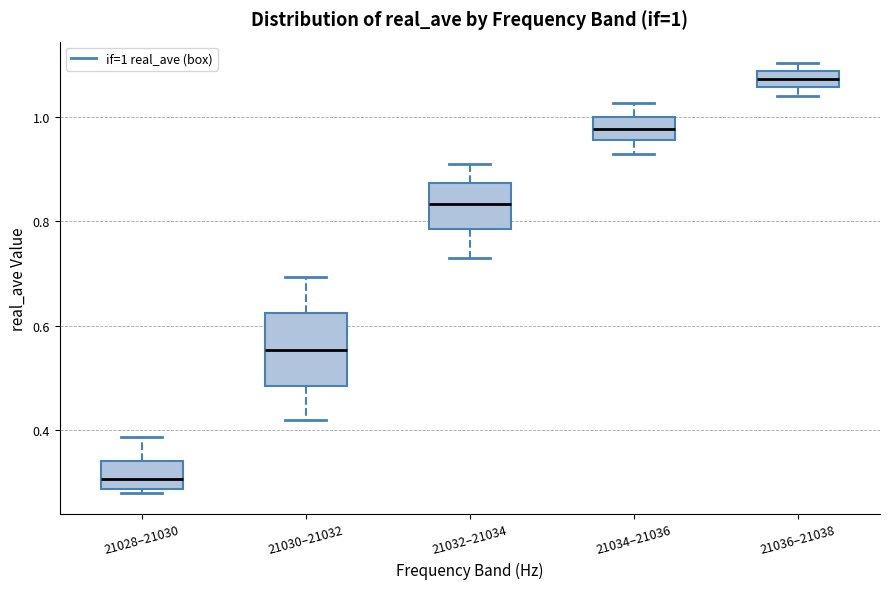

Which box is the tallest, from its lower edge to its upper edge?

21030–21032